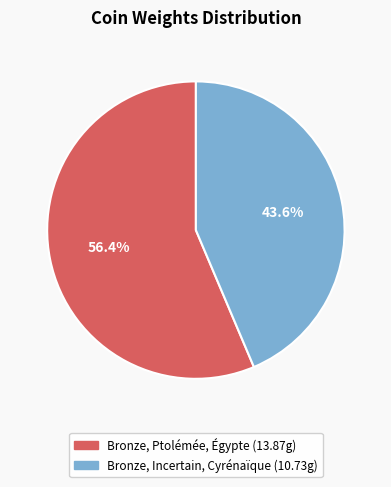

Rank the categories by value from lowest to highest.

Bronze, Incertain, Cyrénaïque, Bronze, Ptolémée, Égypte